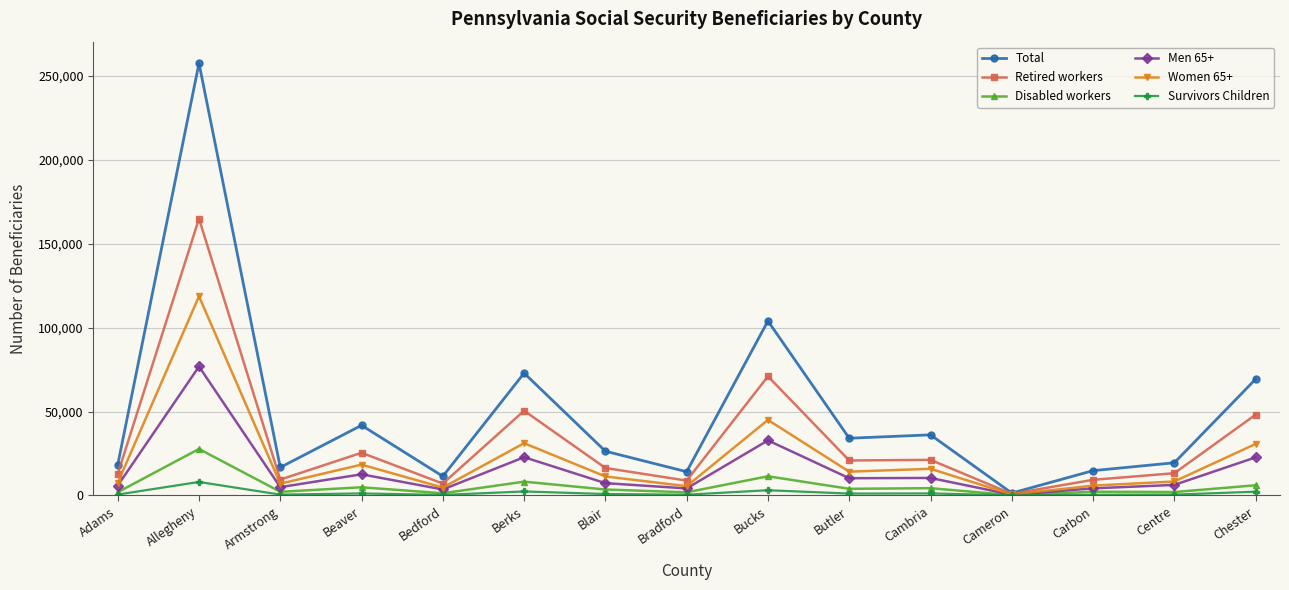

What is the label of the 12th point from the left?

Cameron